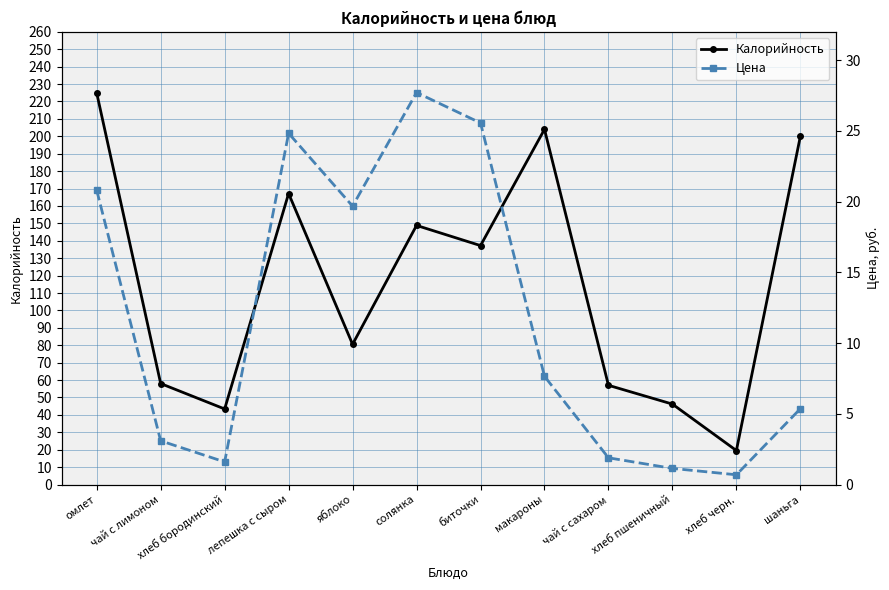

Reading left to right, transcribe all the data shown in this chart.

Калорийность: омлет=224.9	чай с лимоном=58.0	хлеб бородинский=43.4	лепешка с сыром=167.1	яблоко=80.5	солянка=148.8	биточки=137.2	макароны=204.0	чай с сахаром=57.0	хлеб пшеничный=46.2	хлеб черн.=19.5	шаньга=200.0
Цена: омлет=20.8	чай с лимоном=3.1	хлеб бородинский=1.6	лепешка с сыром=24.8	яблоко=19.7	солянка=27.7	биточки=25.6	макароны=7.7	чай с сахаром=1.9	хлеб пшеничный=1.1	хлеб черн.=0.7	шаньга=5.4